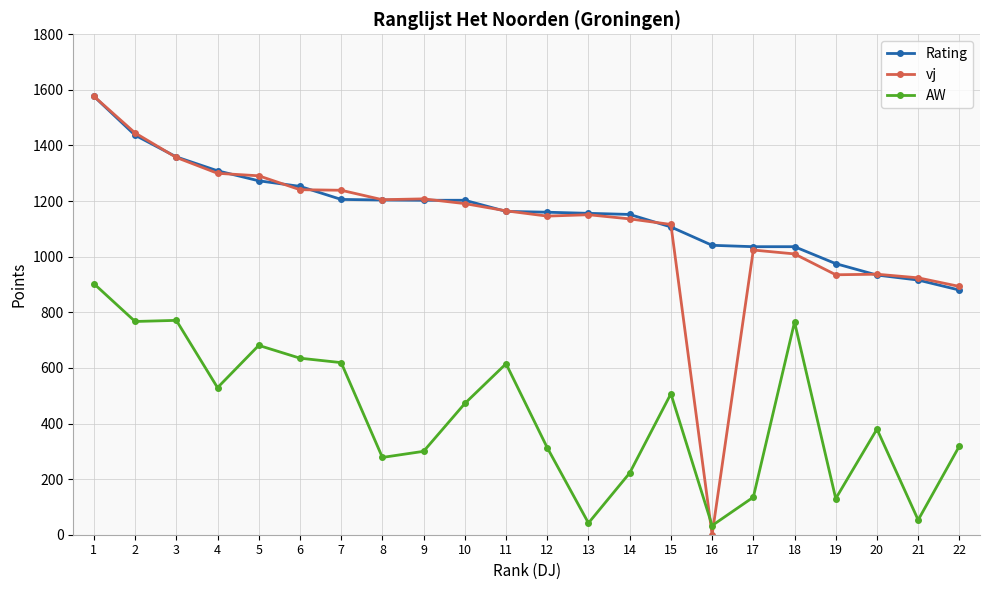

True or false: AW has more than 0 points higher than both neighbors.

True